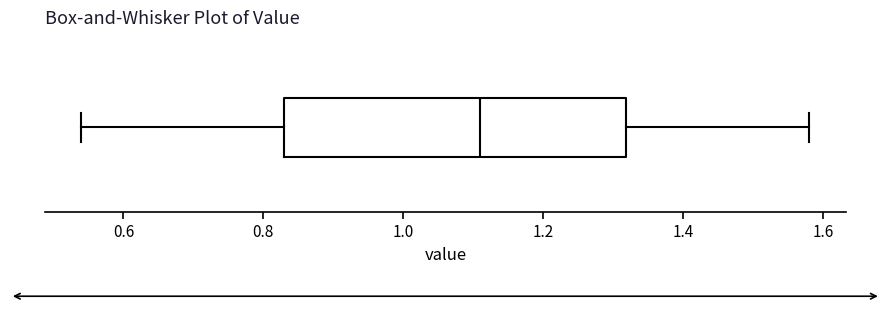

Transcribe this box plot: give where the median line is, the range the box spans, and where the two whiskers end, as read against the x-axis. The values are not printed on the chart, so give them approximately, as read against the axis.

median 1.12, box 0.84 to 1.32, whiskers 0.54 to 1.58